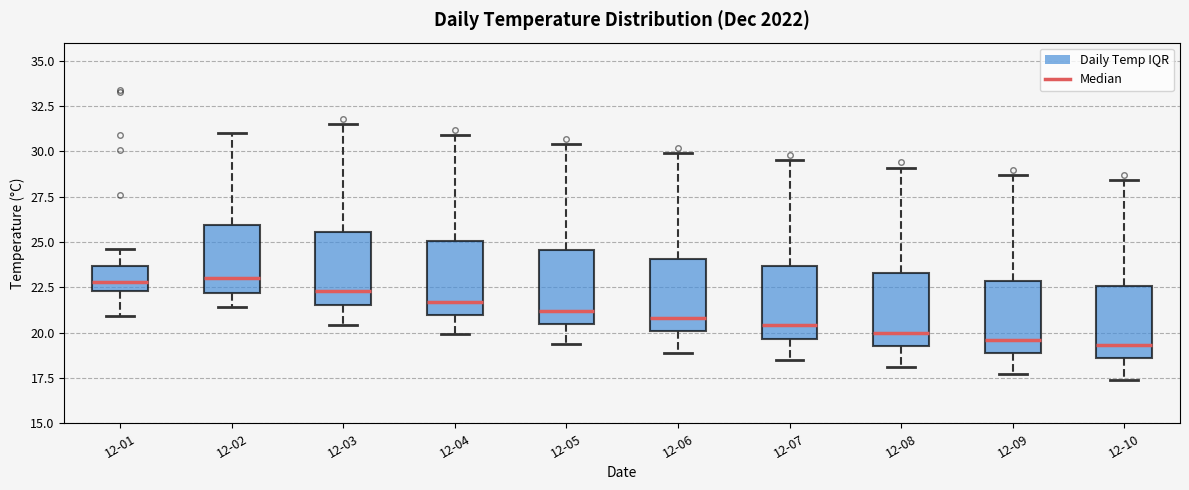

Reading left to right, read every box against the y-axis: the position of its median line, the range the box covers, and the ends of its whiskers. The values are not printed on the chart, so give them approximately, as read against the axis.

12-01: median 23.0, box 22.5 to 23.5, whiskers 21.0 to 24.5
12-02: median 23.0, box 22.0 to 26.0, whiskers 21.5 to 31.0
12-03: median 22.5, box 21.5 to 25.5, whiskers 20.5 to 31.5
12-04: median 21.5, box 21.0 to 25.0, whiskers 20.0 to 31.0
12-05: median 21.0, box 20.5 to 24.5, whiskers 19.5 to 30.5
12-06: median 21.0, box 20.0 to 24.0, whiskers 19.0 to 30.0
12-07: median 20.5, box 19.5 to 23.5, whiskers 18.5 to 29.5
12-08: median 20.0, box 19.5 to 23.5, whiskers 18.0 to 29.0
12-09: median 19.5, box 19.0 to 23.0, whiskers 17.5 to 28.5
12-10: median 19.5, box 18.5 to 22.5, whiskers 17.5 to 28.5